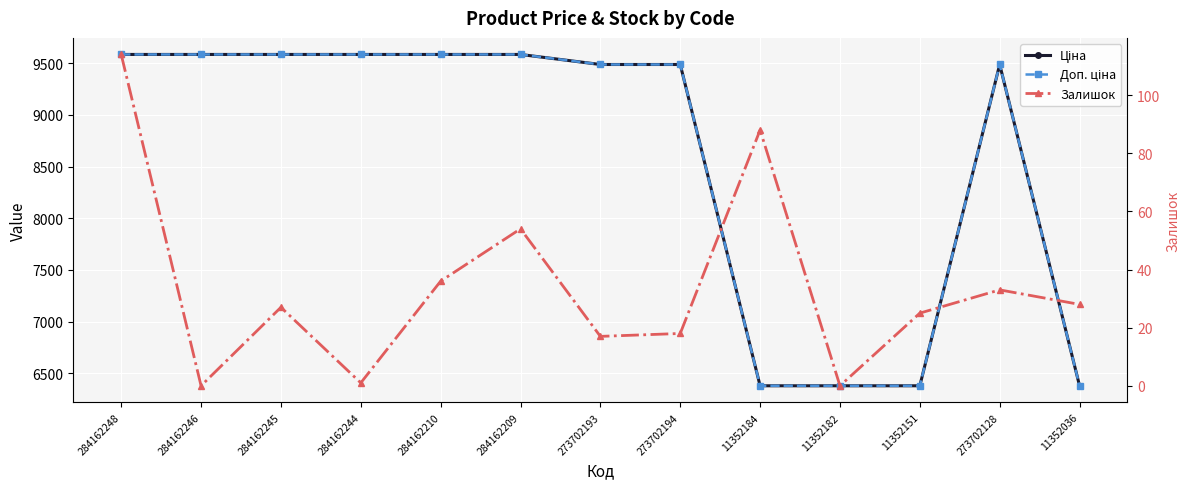

Rank the series by their maximum value, from lowest to highest.

Залишок, Ціна, Доп. ціна